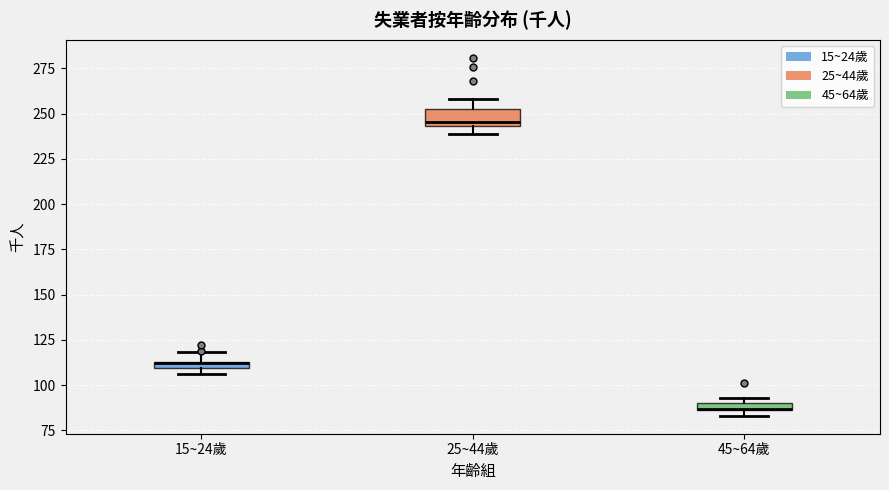

Which box's median line is the lowest?

45~64歲